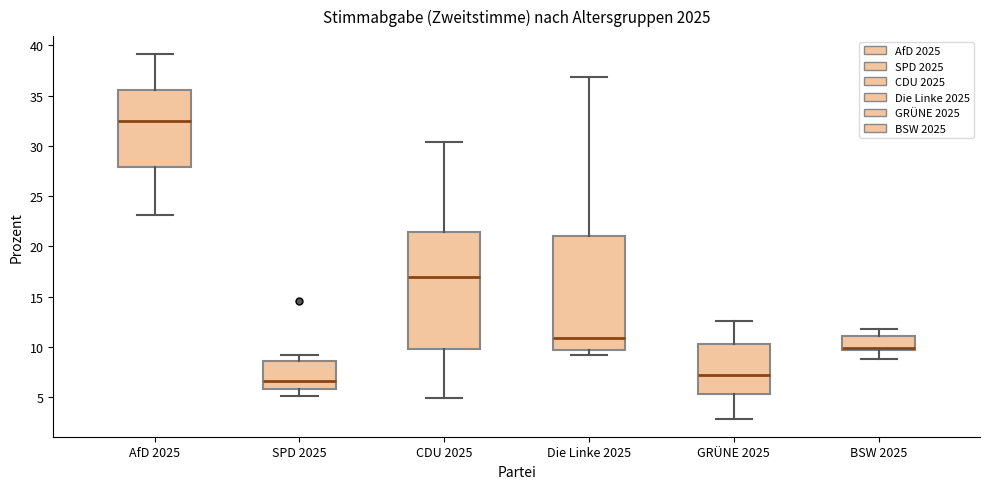

Where does the lower whisker of the box for GRÜNE 2025 end on the y-axis? The values are not printed on the chart, so give them approximately, as read against the axis.

3.0